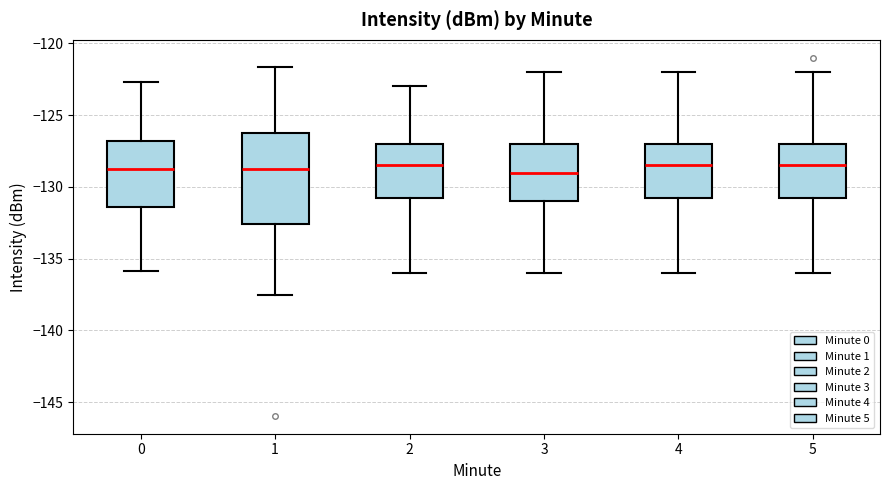

Reading left to right, read every box against the y-axis: the position of its median line, the range the box covers, and the ends of its whiskers. The values are not printed on the chart, so give them approximately, as read against the axis.

0: median -128.5, box -131.5 to -127.0, whiskers -136.0 to -122.5
1: median -128.5, box -132.5 to -126.0, whiskers -137.5 to -121.5
2: median -128.5, box -130.5 to -127.0, whiskers -136.0 to -123.0
3: median -129.0, box -131.0 to -127.0, whiskers -136.0 to -122.0
4: median -128.5, box -130.5 to -127.0, whiskers -136.0 to -122.0
5: median -128.5, box -130.5 to -127.0, whiskers -136.0 to -122.0